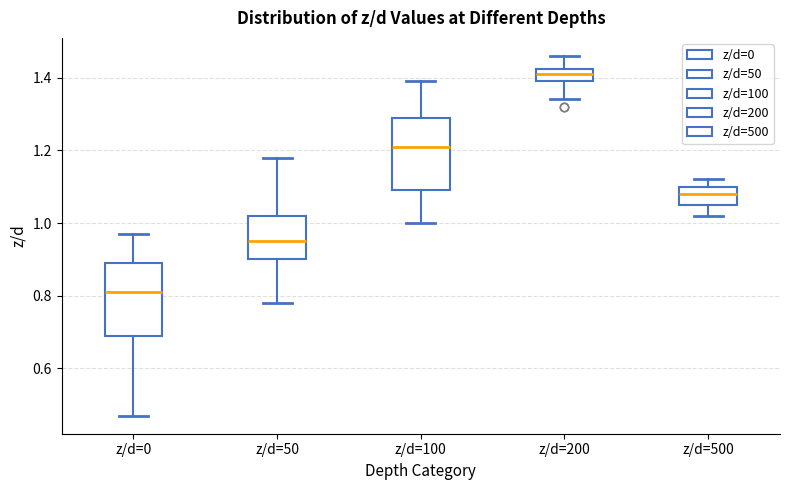

Which box has the highest median line?

z/d=200